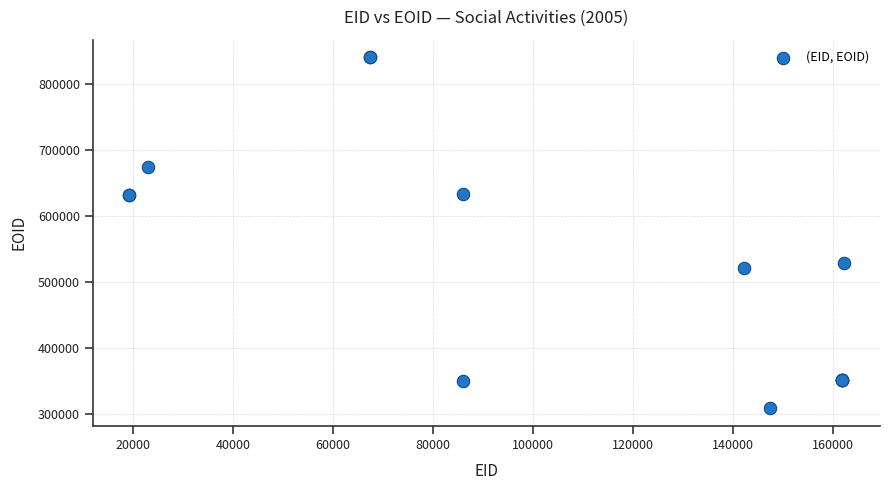

What Y value in the scatter plot is closest to 575335?

528954